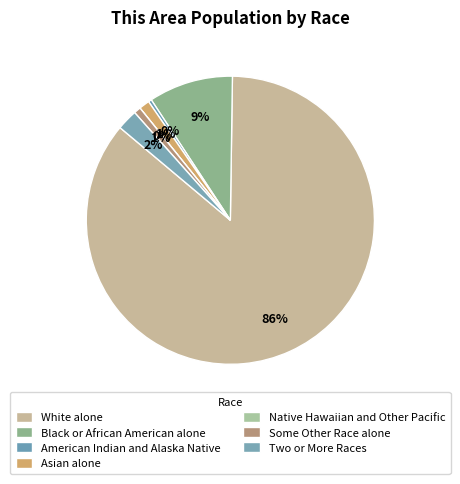

Which slice is the smallest?

Native Hawaiian and Other Pacific